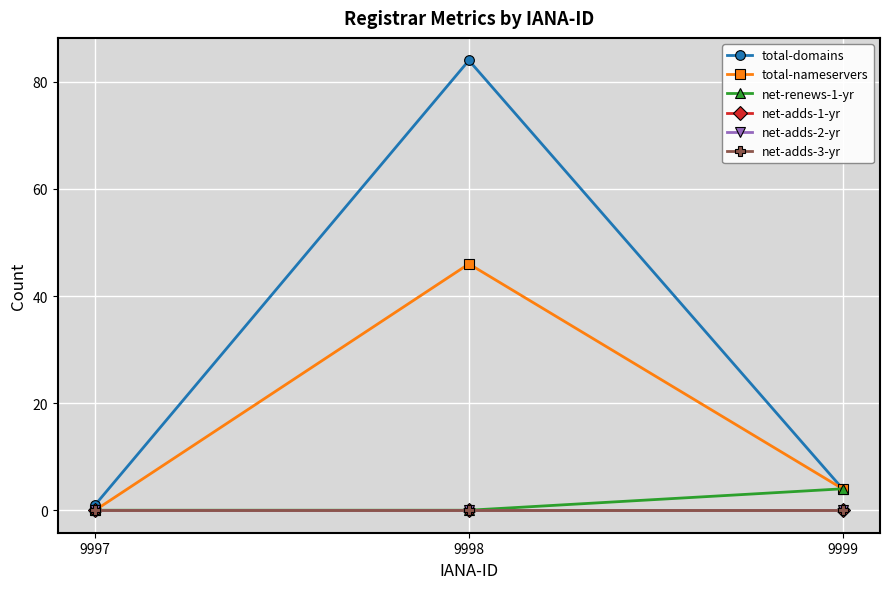

At which category is the sum across all series the highest?

9998